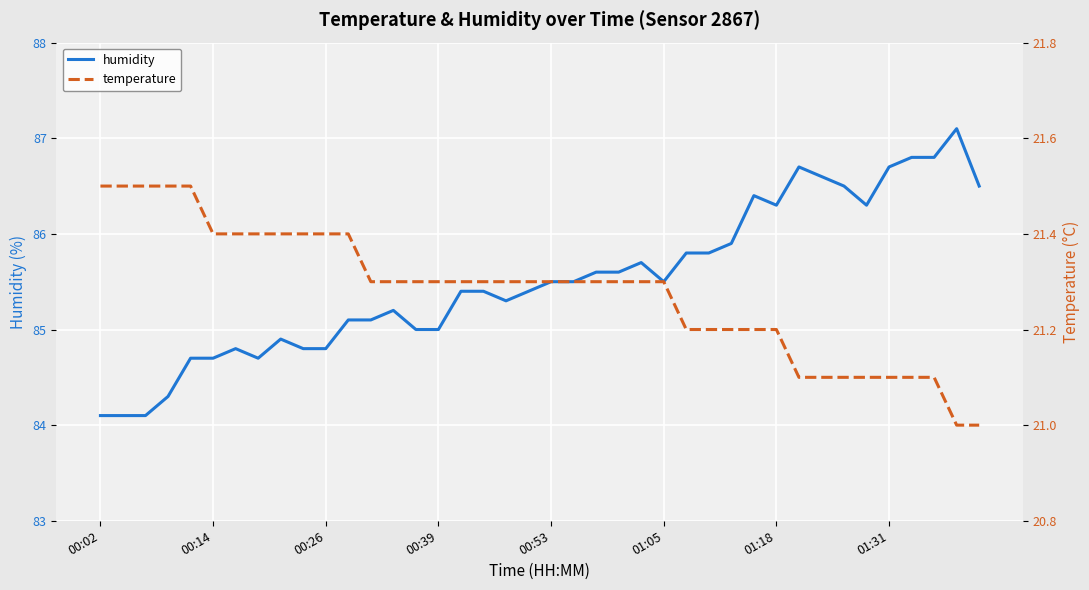

At how many categories does at least one series exceed 50?

40